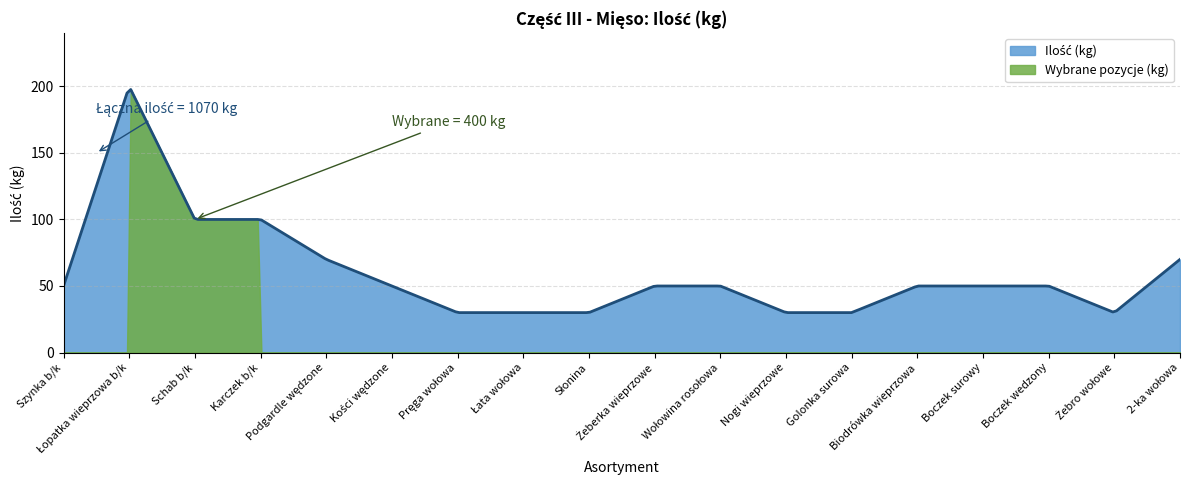

Reading left to right, transcribe all the data shown in this chart.

50	200	100	100	70	50	30	30	30	50	50	30	30	50	50	50	30	70